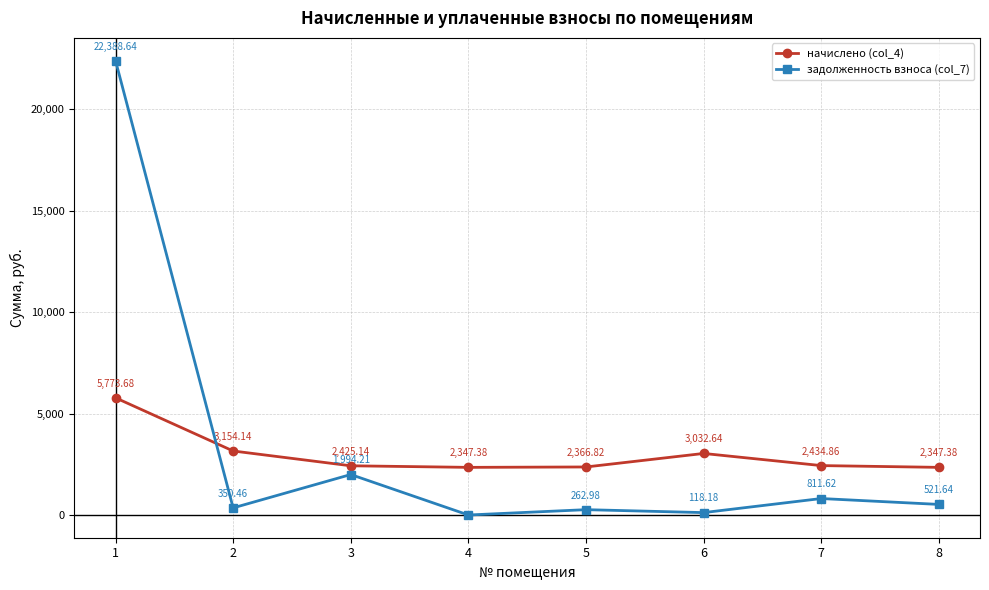

What is the highest value of the начислено (col_4) series?

5773.7